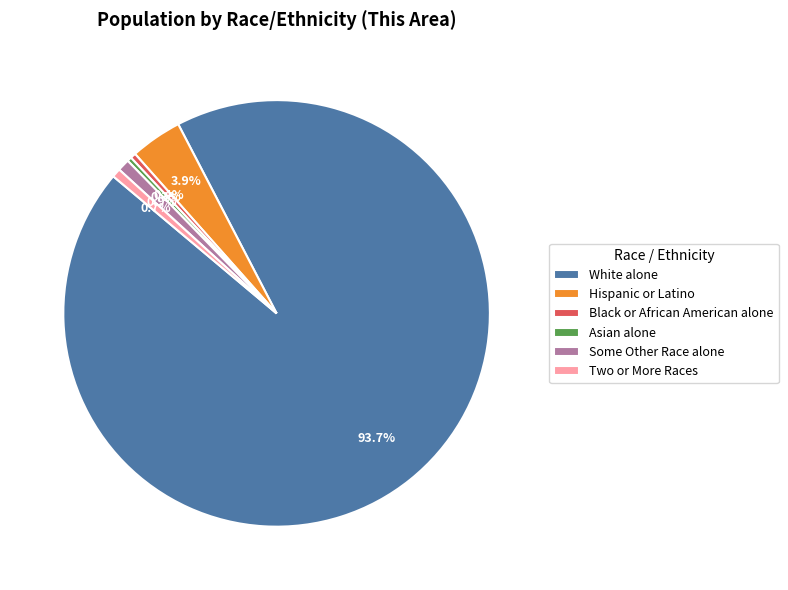

Between Black or African American alone and White alone, which is larger?

White alone